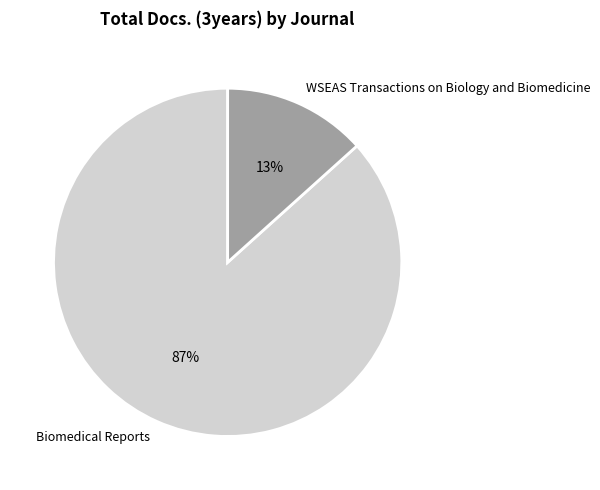

To the nearest percent, what is the average slice percentage?

50%